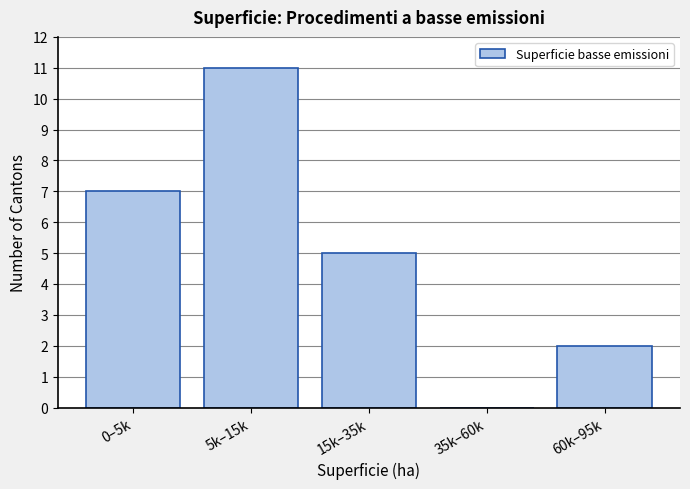

Reading left to right, extract all data points from this chart.

0–5k=7	5k–15k=11	15k–35k=5	35k–60k=0	60k–95k=2